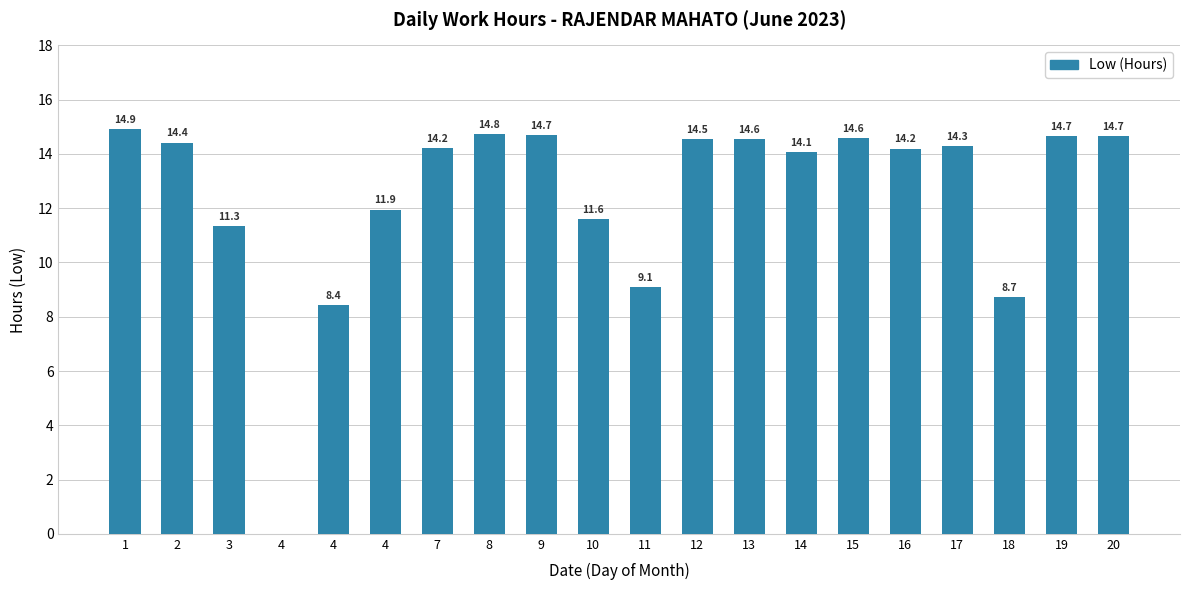

Rank the categories by value from lowest to highest.

4, 4, 18, 11, 3, 10, 4, 14, 16, 7, 17, 2, 12, 13, 15, 20, 19, 9, 8, 1